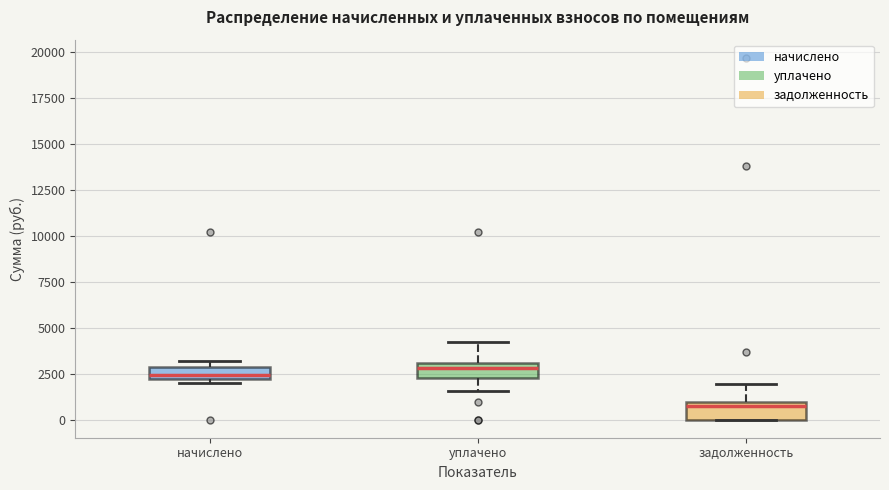

Where is the lower edge of the box for уплачено on the y-axis? The values are not printed on the chart, so give them approximately, as read against the axis.

2000